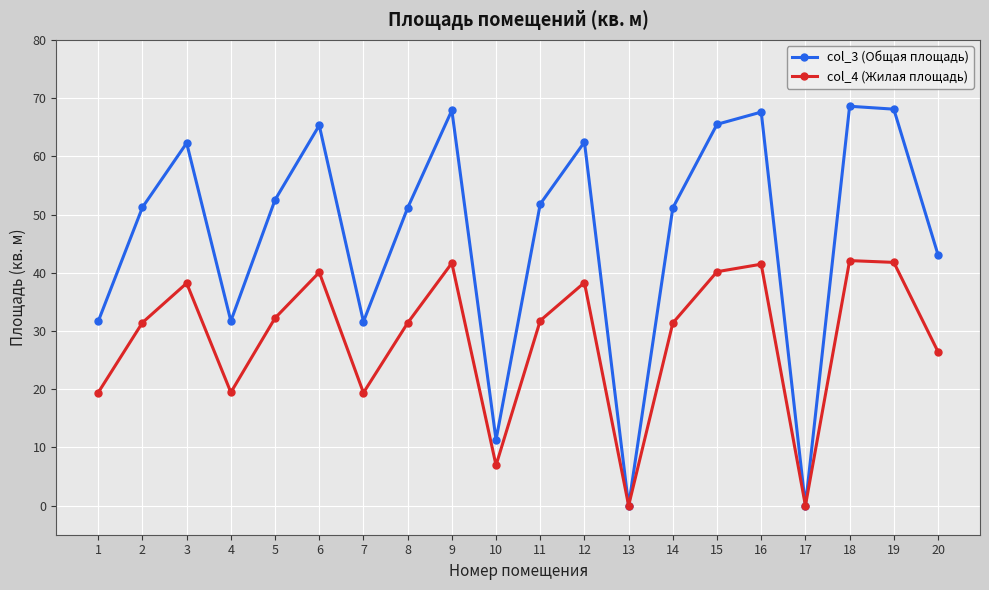

Is it true that col_3 (Общая площадь) equals 104.2 at 3?

False